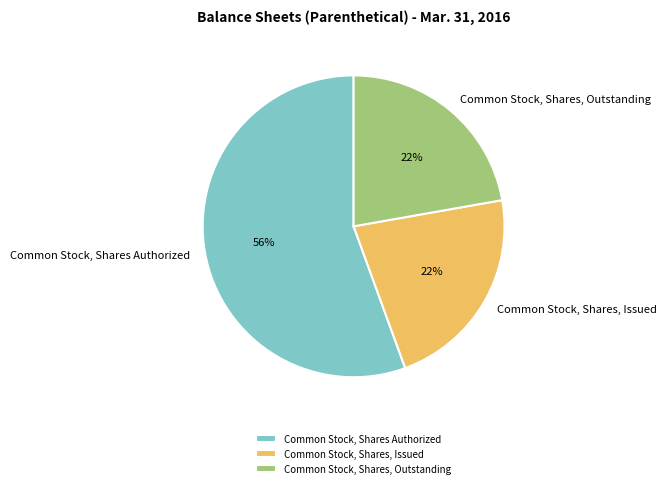

Combined, do Common Stock, Shares, Outstanding and Common Stock, Shares Authorized account for over 50%?

Yes